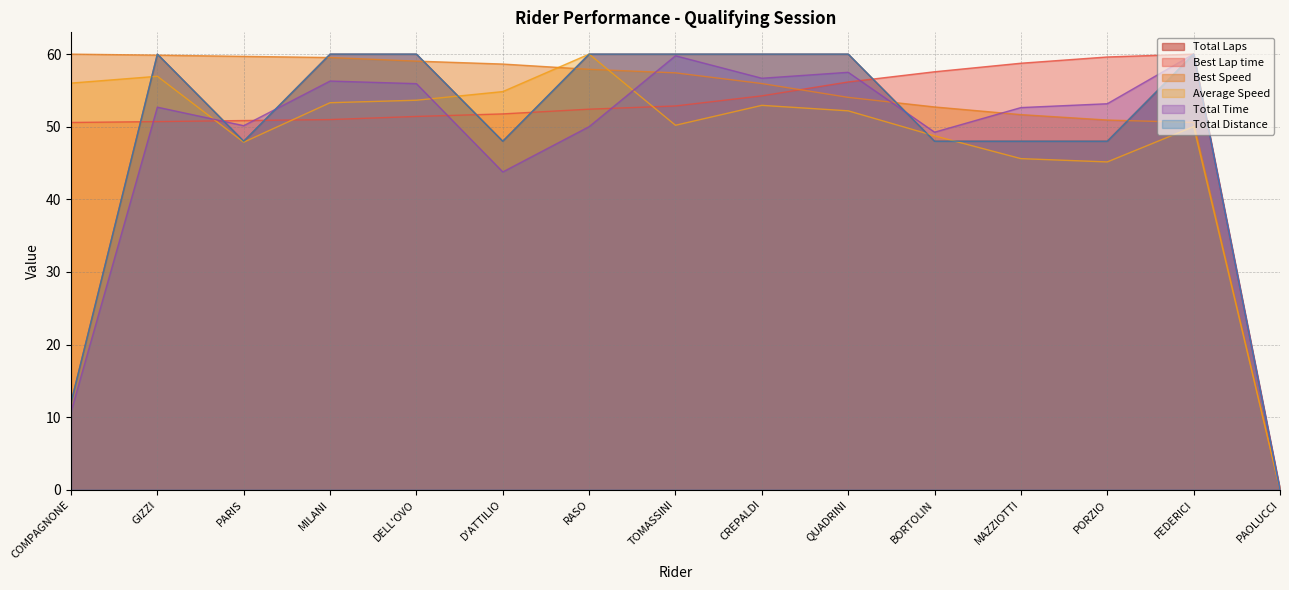

What position from the left is MILANI?

4